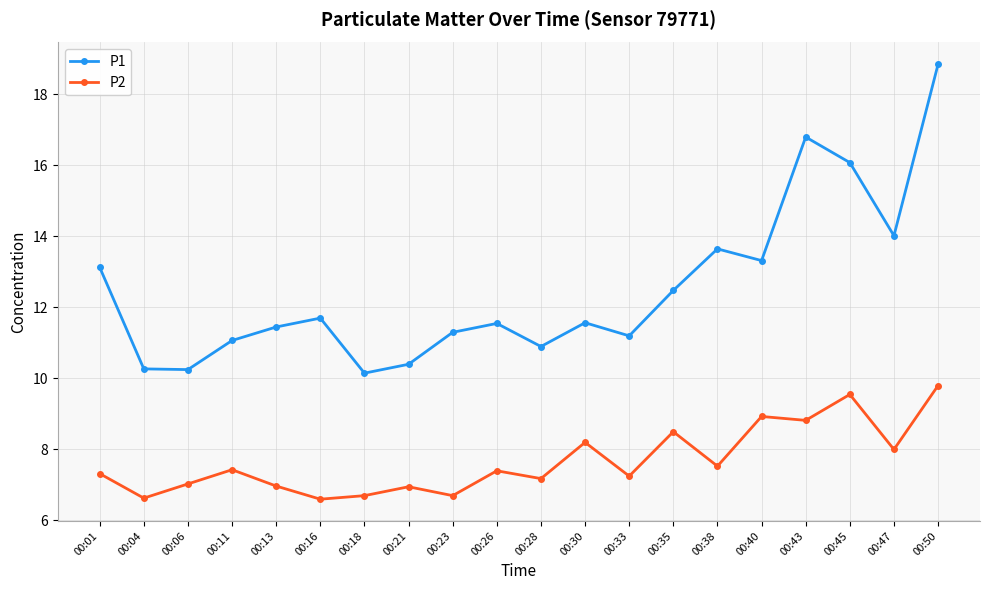

True or false: P2 and P1 cross at least once.

False